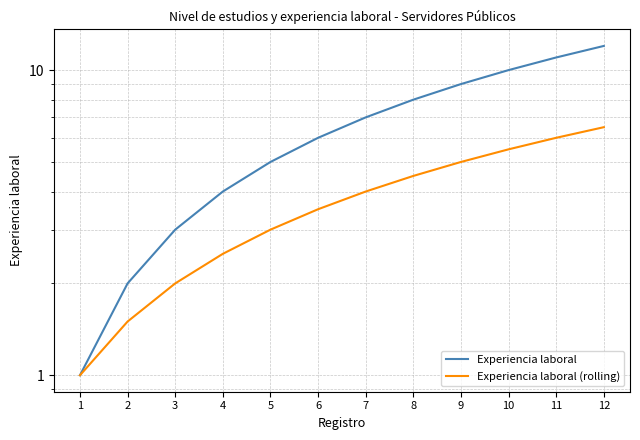

Rank the series by their maximum value, from lowest to highest.

Experiencia laboral (rolling), Experiencia laboral